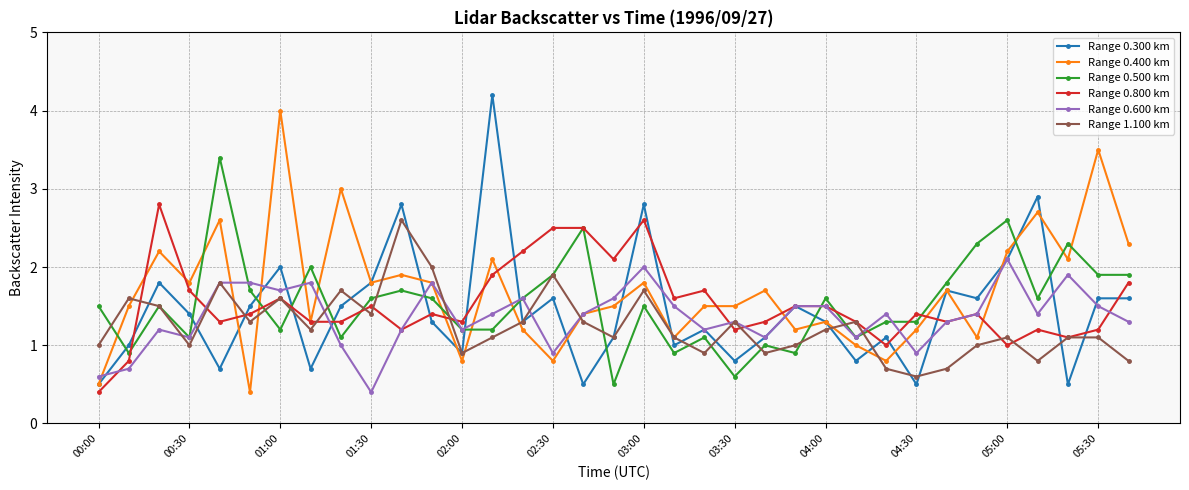

What is the value of the Range 0.600 km point at the 24th from the left?

1.5